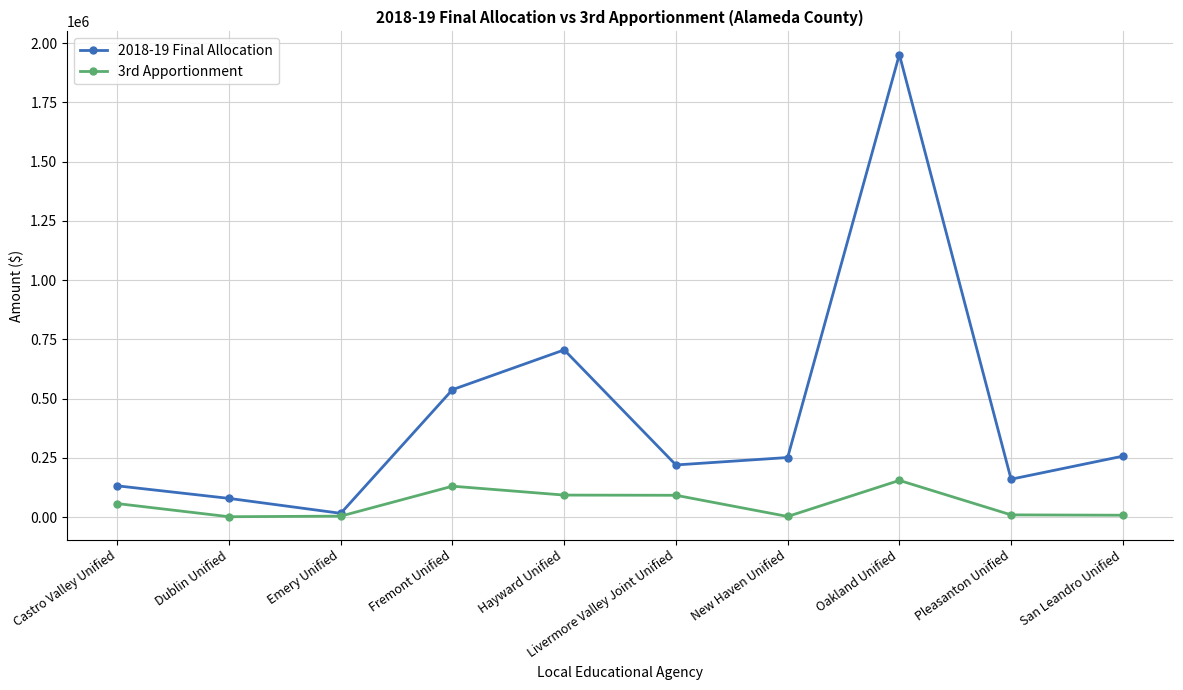

Is the value of 2018-19 Final Allocation at Castro Valley Unified greater than the value of 3rd Apportionment at Livermore Valley Joint Unified?

Yes